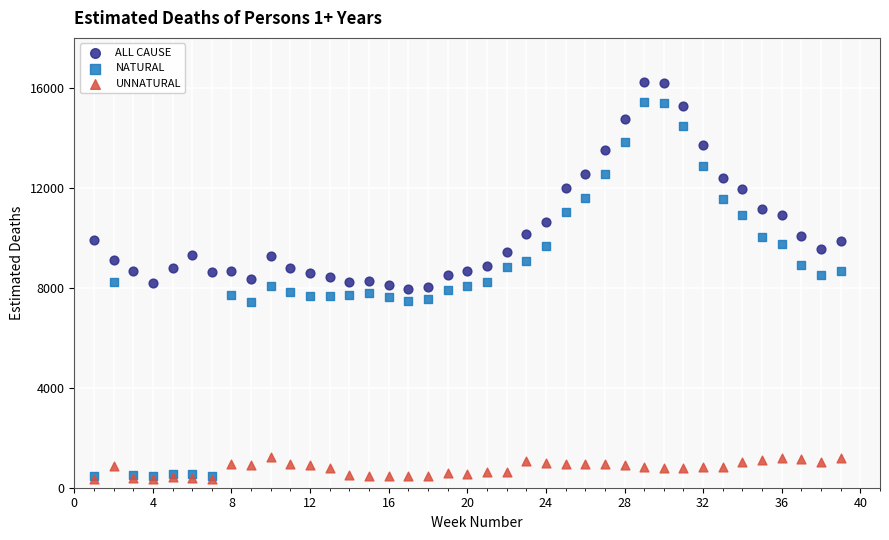

Which series has the largest Y range (max minus min)?

NATURAL